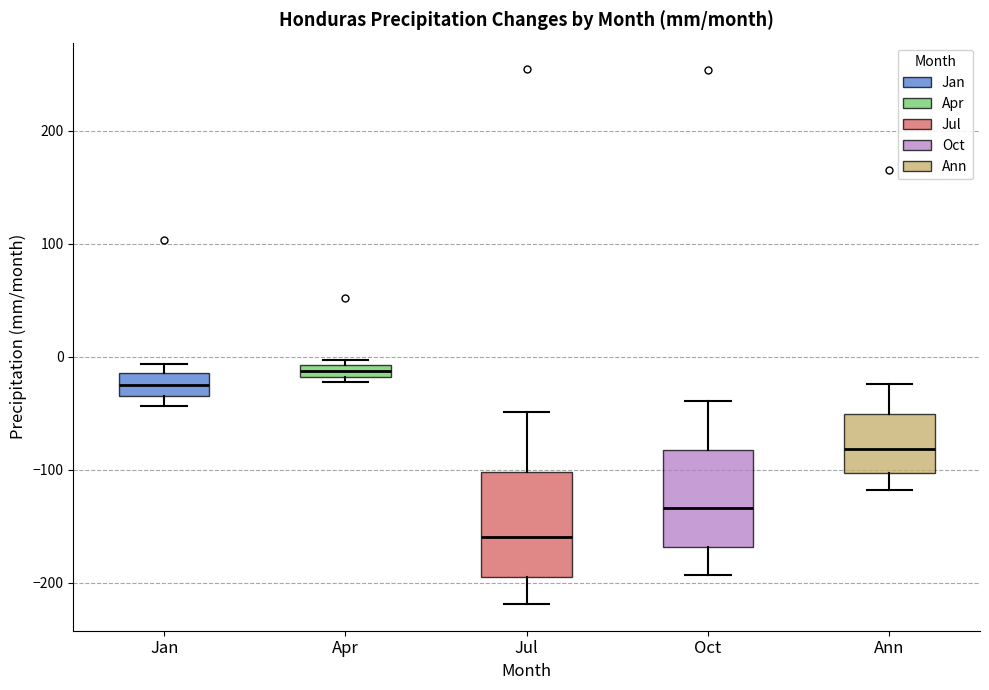

Where is the upper edge of the box for Oct on the y-axis? The values are not printed on the chart, so give them approximately, as read against the axis.

-80